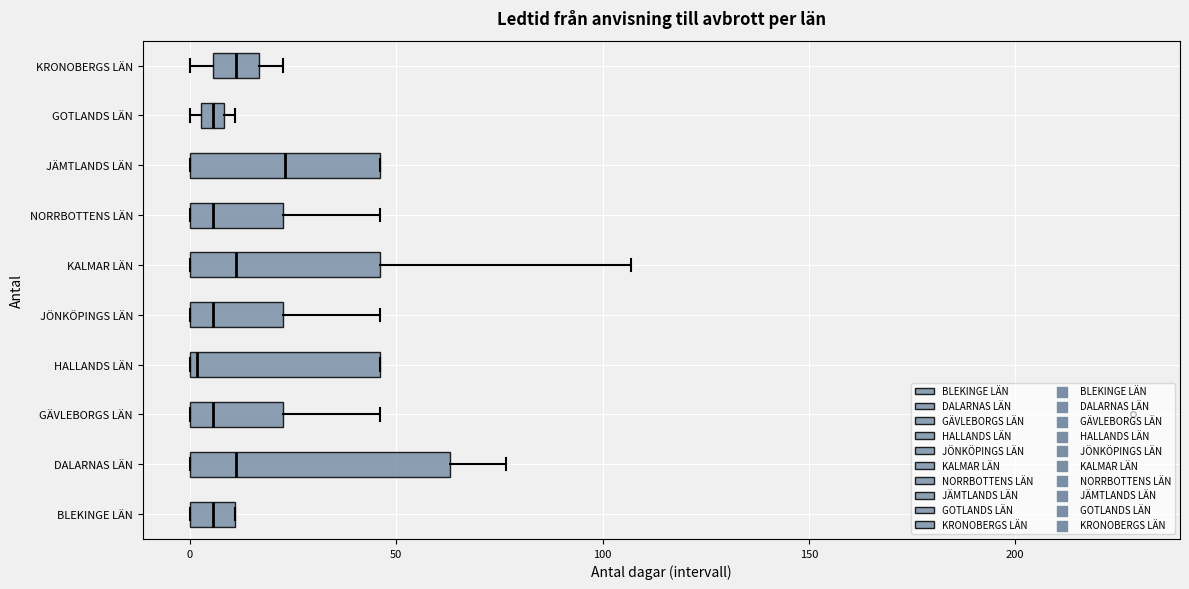

Where does the median line of the box for JÄMTLANDS LÄN sit on the x-axis? The values are not printed on the chart, so give them approximately, as read against the axis.

25